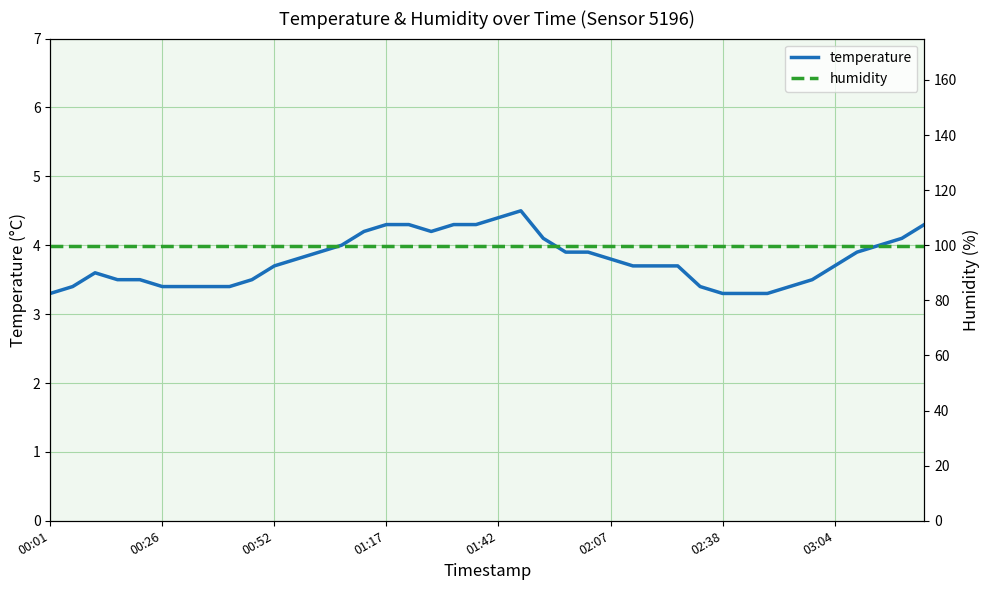

In temperature, how many points are higher than both neighbors (excluding endpoints)?

2